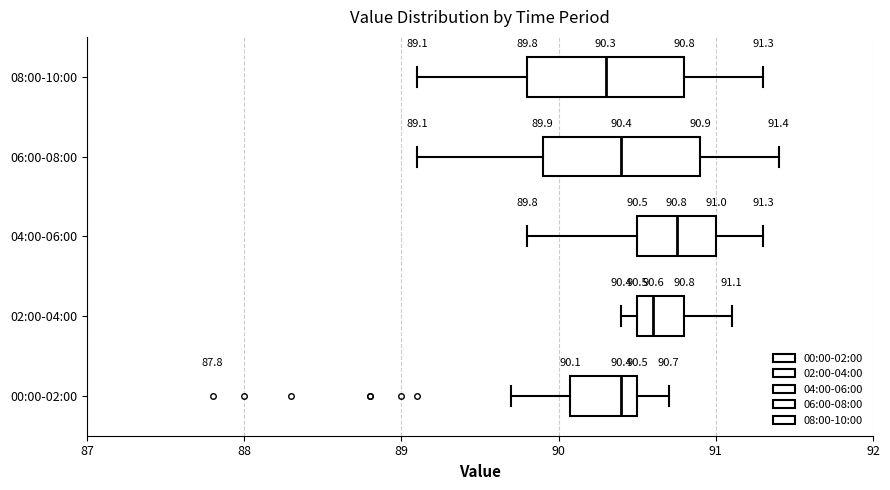

Which box has the furthest to the left median line?

08:00-10:00